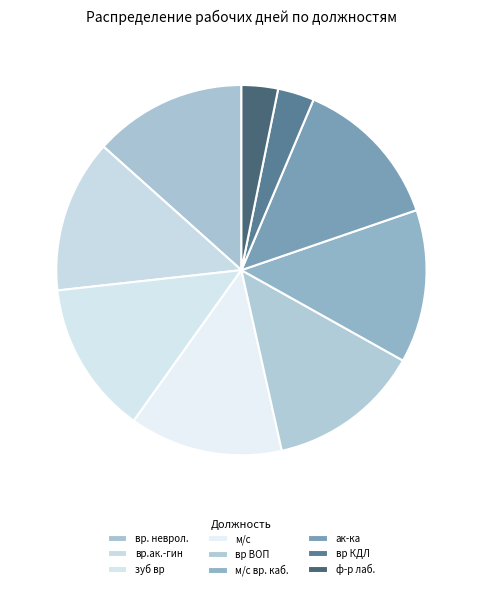

To the nearest percent, what is the difference between the largest and smallest slice percentages?

10%